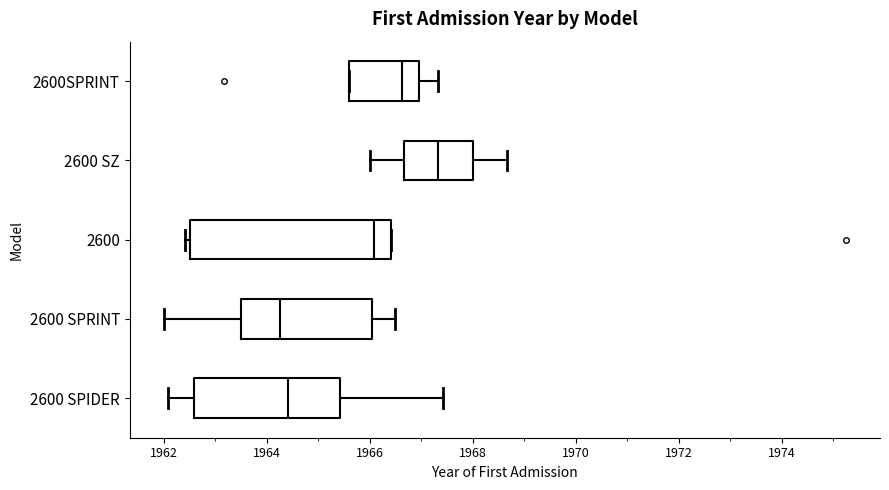

Where does the median line of the box for 2600 sit on the x-axis? The values are not printed on the chart, so give them approximately, as read against the axis.

1966.0